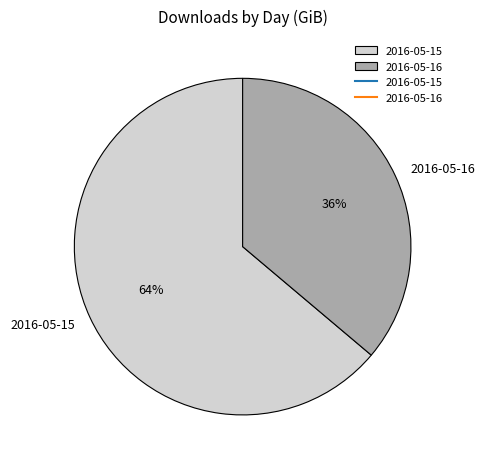

The 2016-05-15 slice represents 50% of the pie. True or false?

False